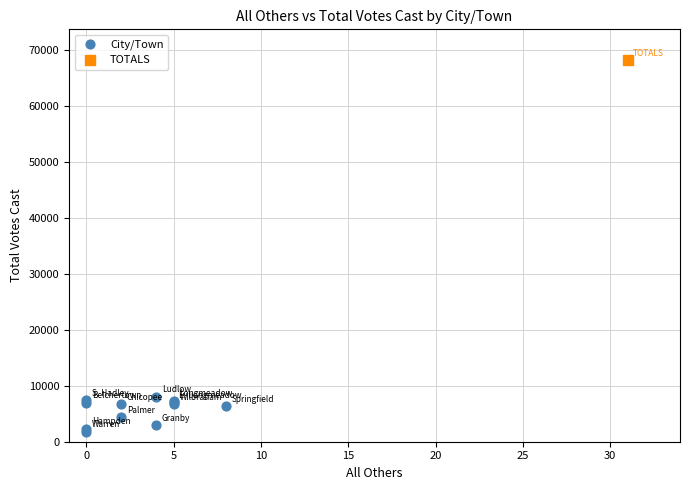

What are all the series names shown in the legend?

City/Town, TOTALS